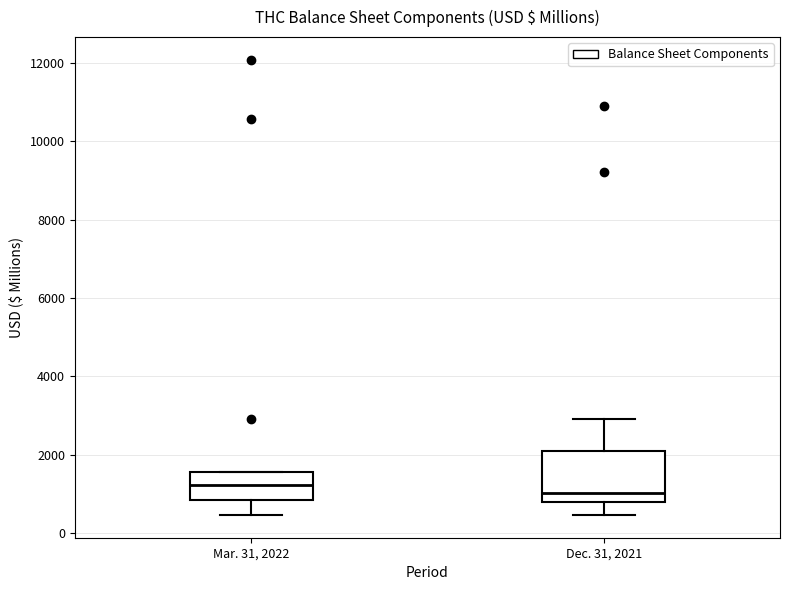

Which box is the tallest, from its lower edge to its upper edge?

Dec. 31, 2021